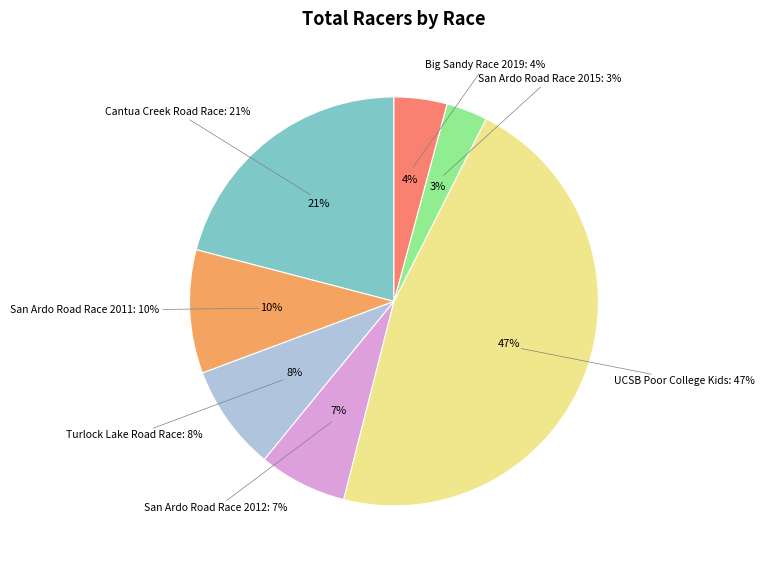

To the nearest percent, what portion does San Ardo Road Race 2015 represent?

3%